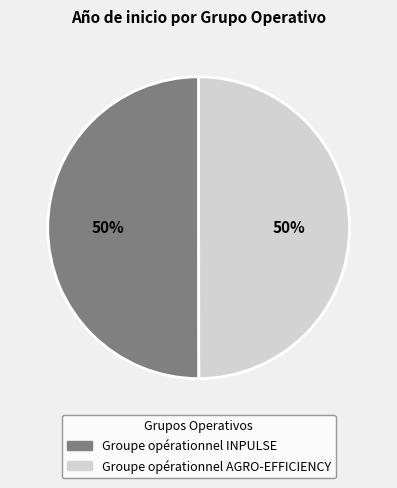

The Groupe opérationnel AGRO-EFFICIENCY slice represents 58% of the pie. True or false?

False